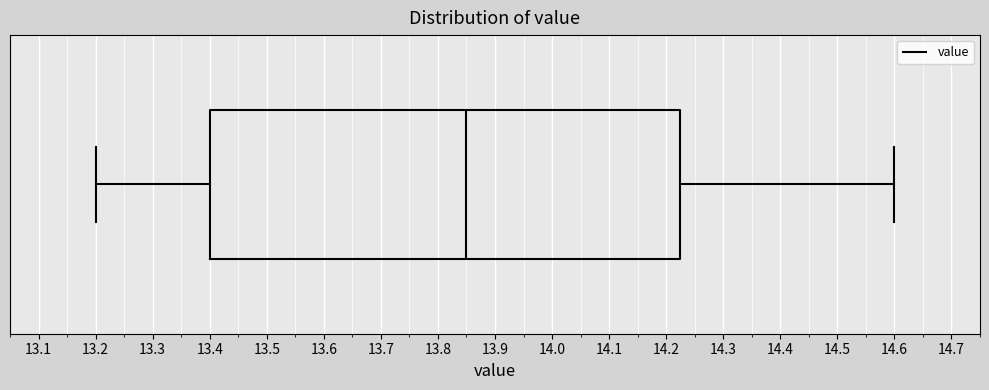

Read this box plot against the x-axis: the position of the median line, the range covered by the box, and the ends of both whiskers. The values are not printed on the chart, so give them approximately, as read against the axis.

median 13.85, box 13.40 to 14.23, whiskers 13.20 to 14.60